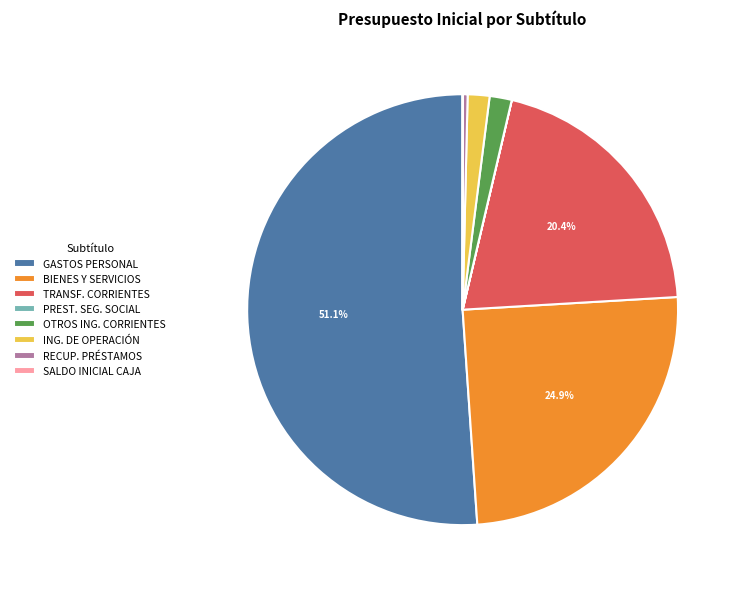

What is the largest slice in the pie chart?

GASTOS PERSONAL